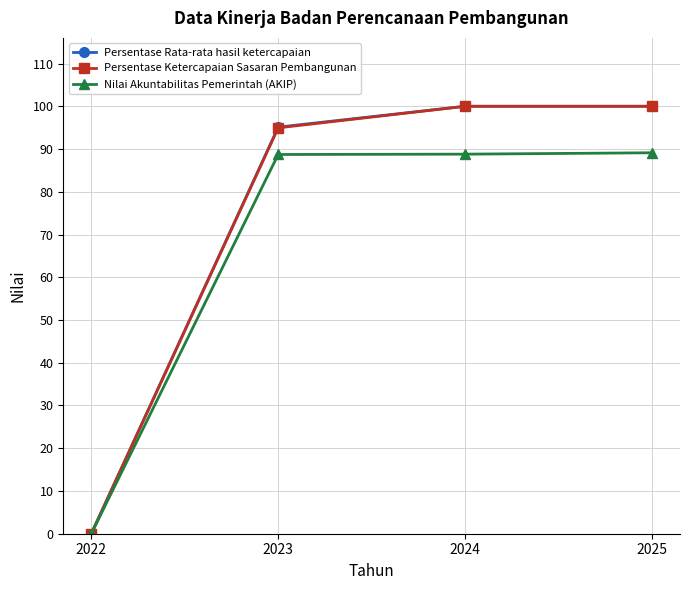

At which label does Persentase Rata-rata hasil ketercapaian reach its minimum?

2022